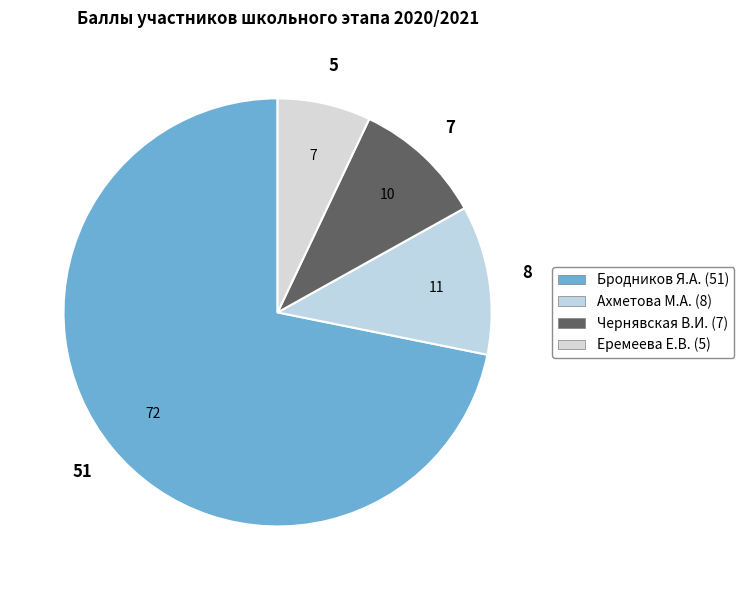

Rank the categories by value from highest to lowest.

Бродников Я.А., Ахметова М.А., Чернявская В.И., Еремеева Е.В.